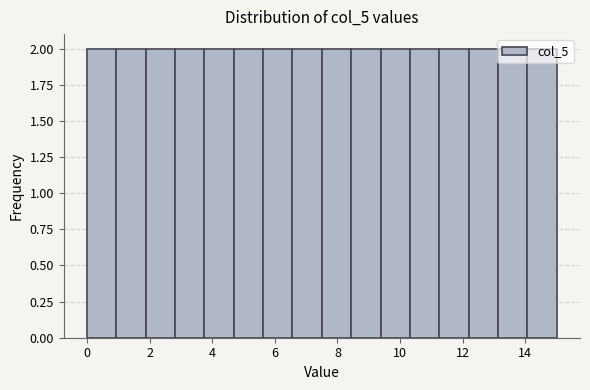

Reading left to right, transcribe this chart: for each bar, give the range it covers on the x-axis and its height. Neither the bar edges nor the heights are printed on the chart, so give them approximately, as read against the axes.

0.0 to 1.0: 2
1.0 to 1.8: 2
1.8 to 2.8: 2
2.8 to 3.8: 2
3.8 to 4.6: 2
4.6 to 5.6: 2
5.6 to 6.6: 2
6.6 to 7.6: 2
7.6 to 8.4: 2
8.4 to 9.4: 2
9.4 to 10.4: 2
10.4 to 11.2: 2
11.2 to 12.2: 2
12.2 to 13.2: 2
13.2 to 14.0: 2
14.0 to 15.0: 2